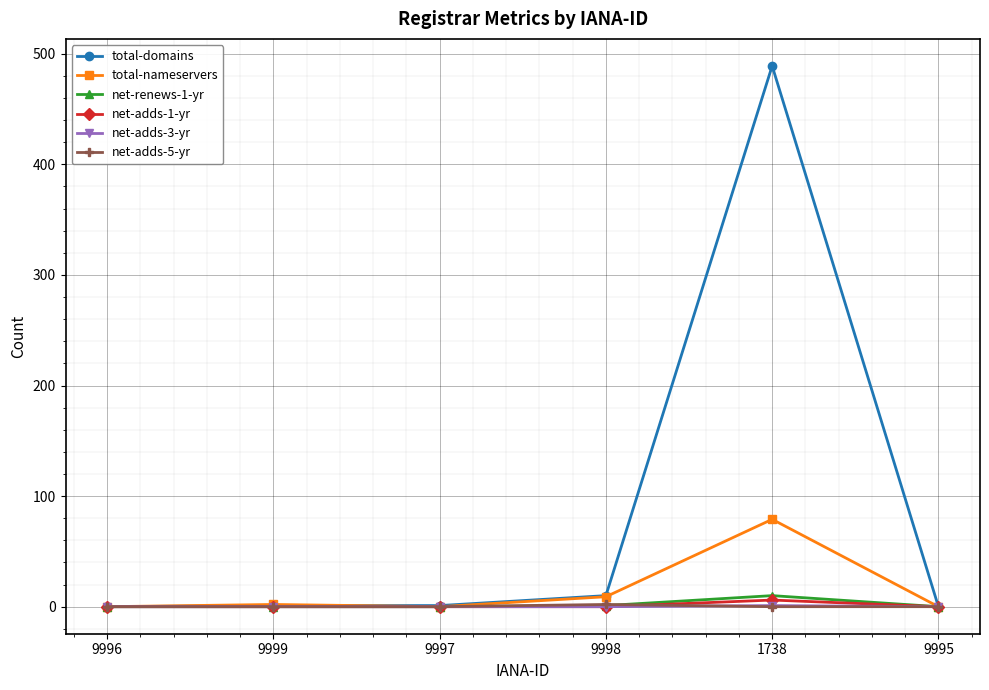

Which category has the highest value in the total-domains series?

1738